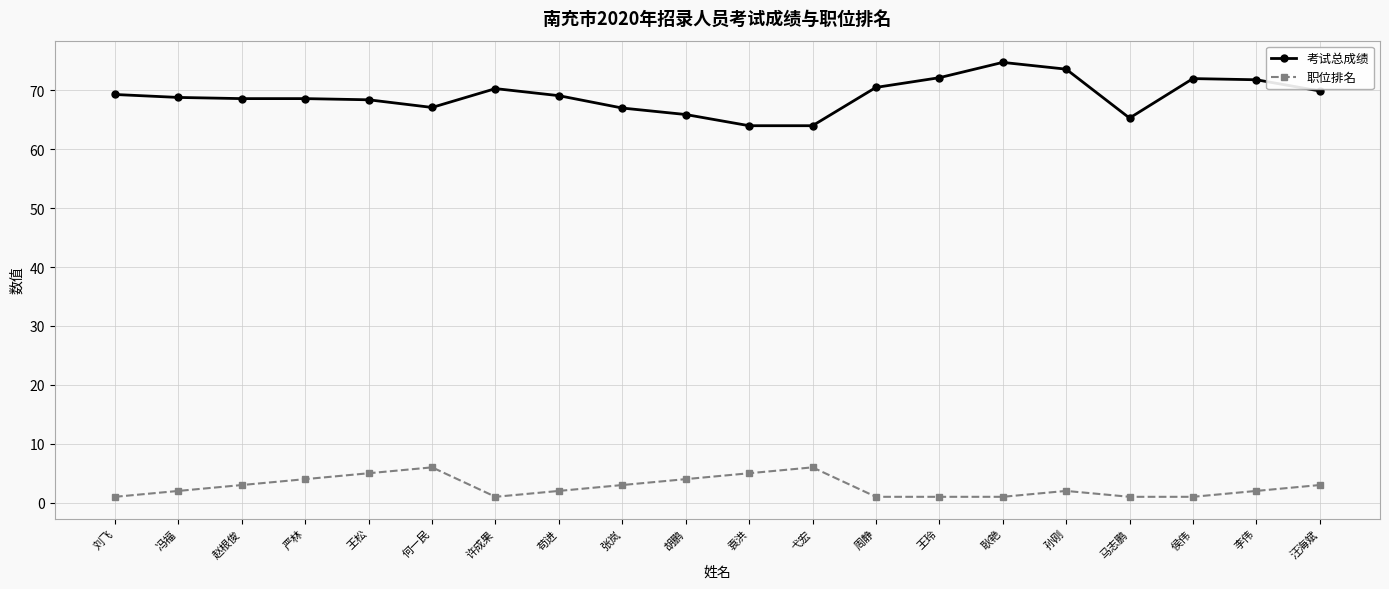

What is the difference between the highest and lowest values at 孙刚?

71.6